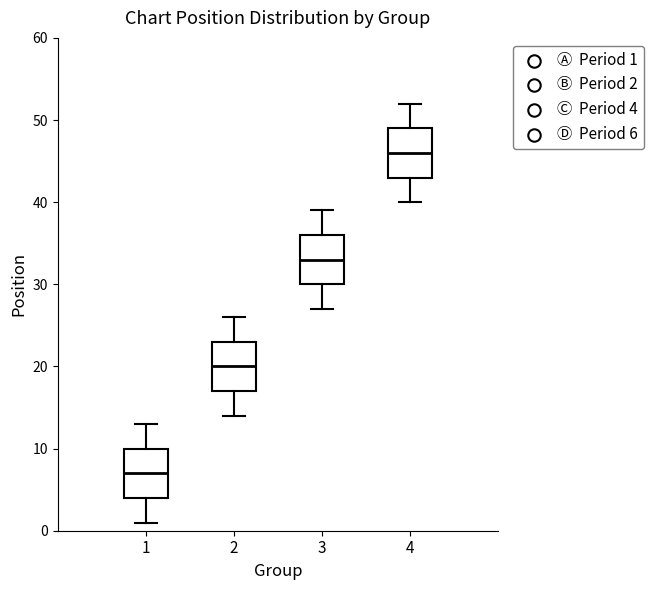

Reading left to right, transcribe this box plot: for each box, give where its median line is, the range the box spans, and where its two whiskers end, as read against the y-axis. The values are not printed on the chart, so give them approximately, as read against the axis.

1: median 7, box 4 to 10, whiskers 1 to 13
2: median 20, box 17 to 23, whiskers 14 to 26
3: median 33, box 30 to 36, whiskers 27 to 39
4: median 46, box 43 to 49, whiskers 40 to 52